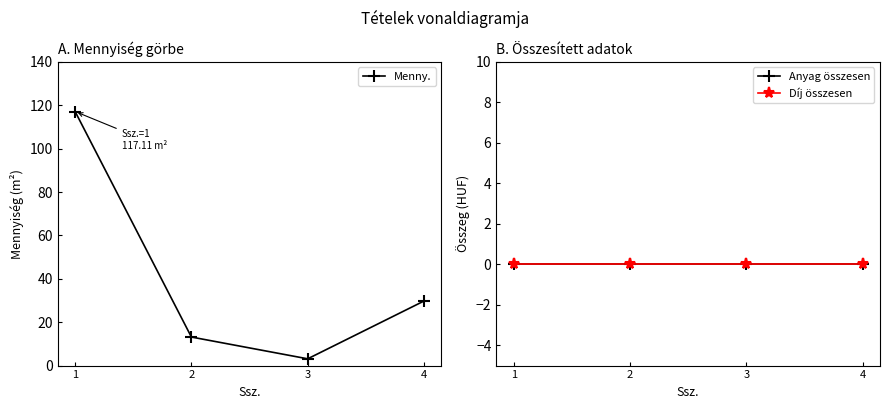

Which series has the largest range (max minus min)?

Menny.